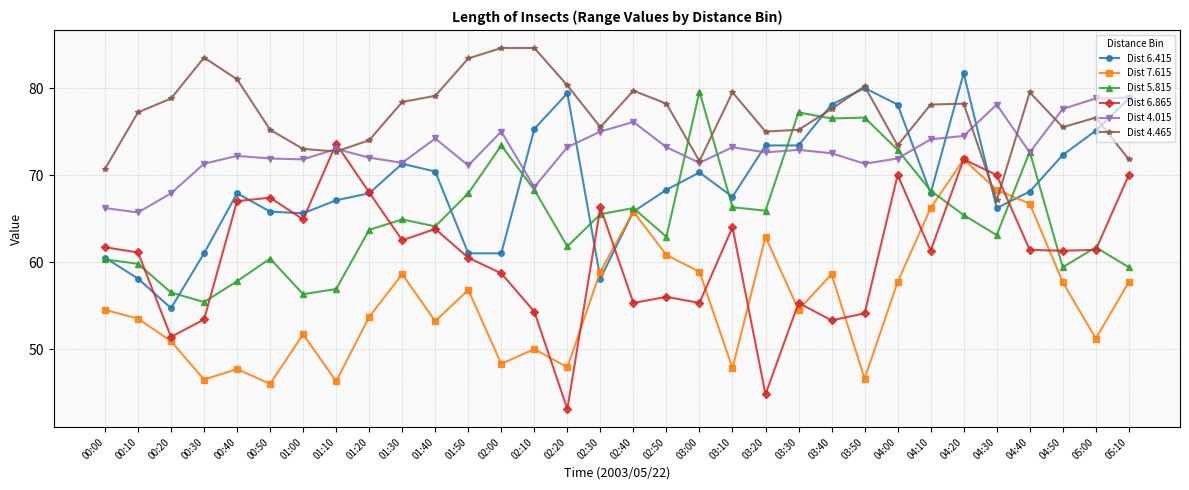

Is the value of Dist 5.815 at 00:00 greater than the value of Dist 4.465 at 00:50?

No